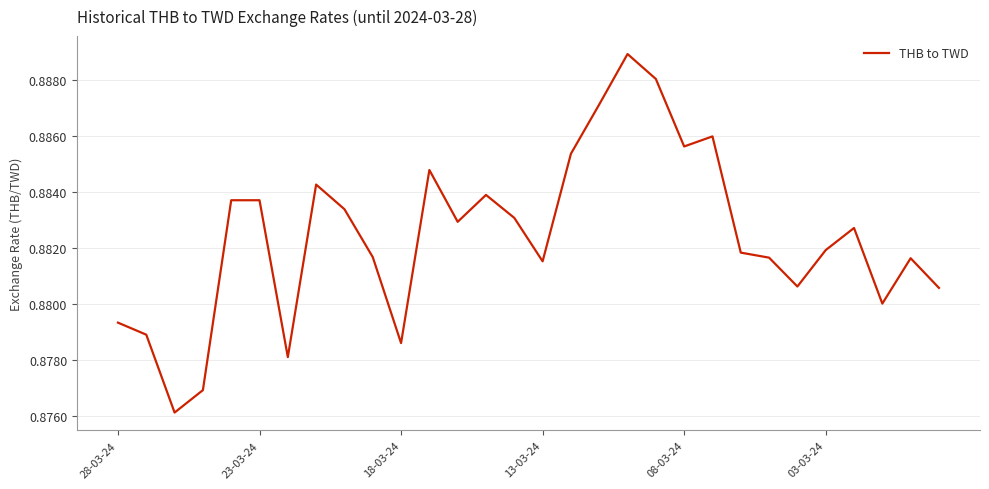

How many lines are shown in the chart?

1